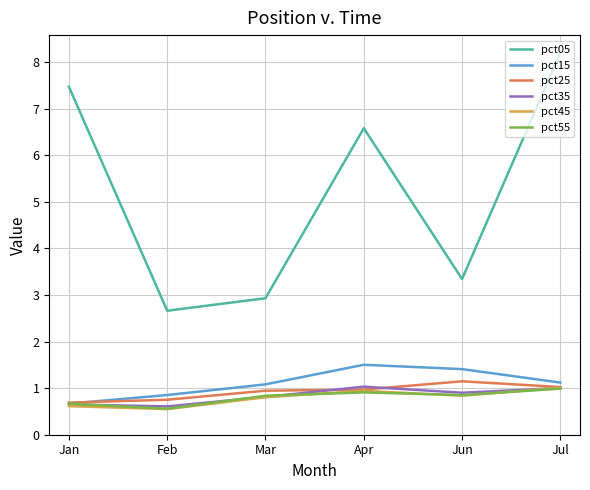

True or false: pct05 and pct55 cross at least once.

False